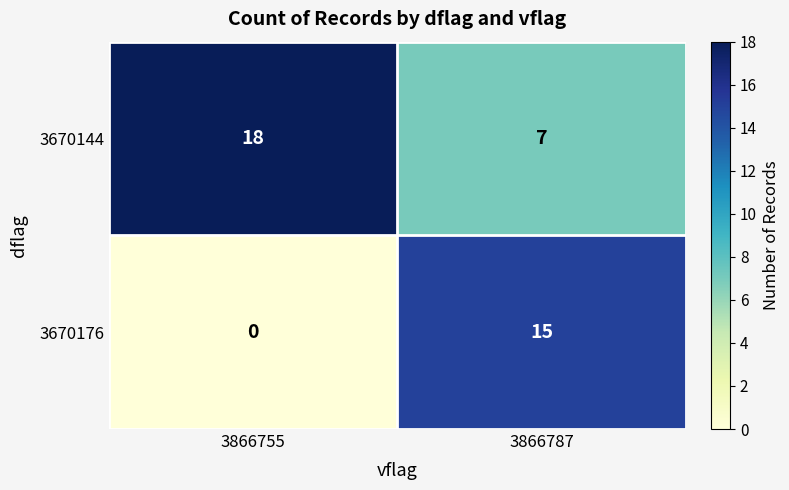

Where is 3670144 nearest to the value 12?

3866787